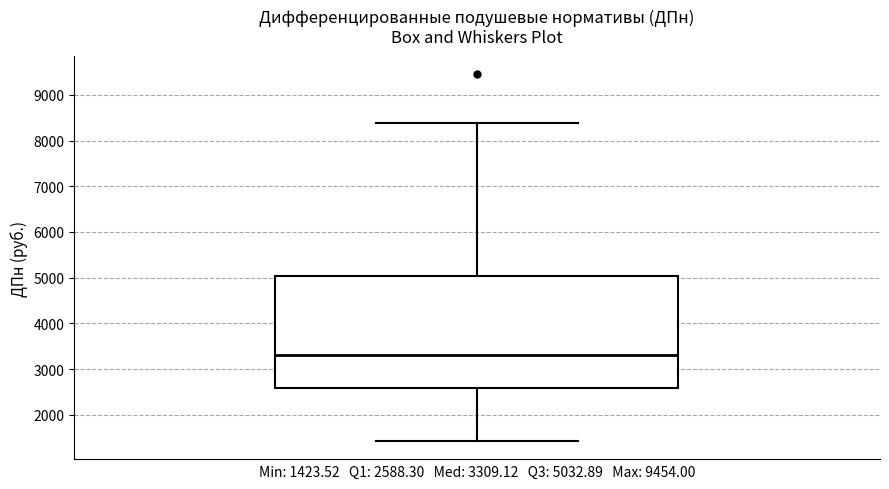

Transcribe this box plot: give where the median line is, the range the box spans, and where the two whiskers end, as read against the y-axis. The values are not printed on the chart, so give them approximately, as read against the axis.

median 3300, box 2600 to 5000, whiskers 1400 to 8400